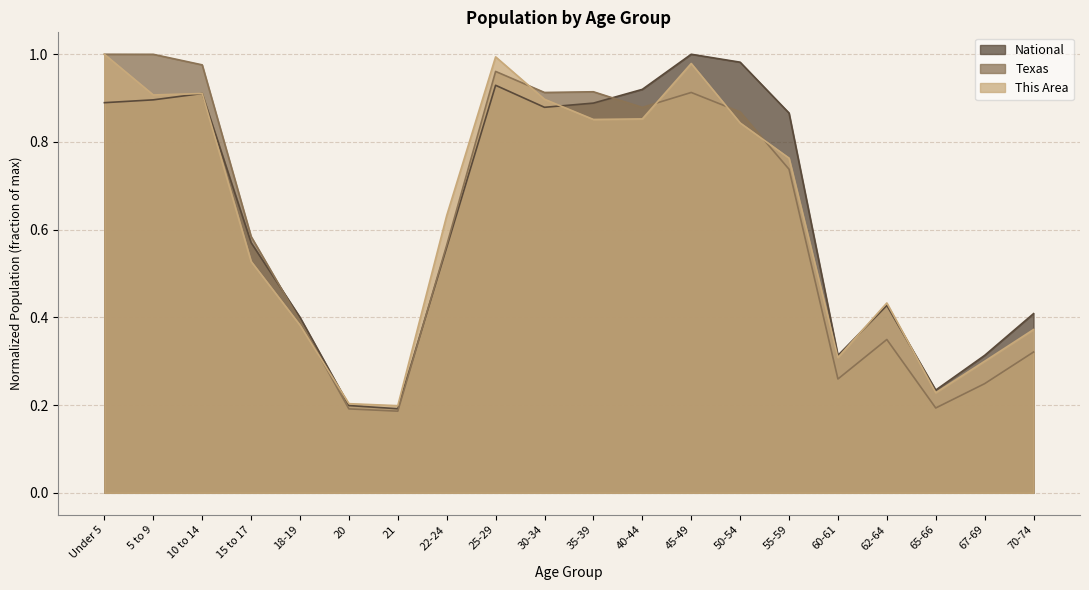

True or false: Texas and National cross at least once.

True